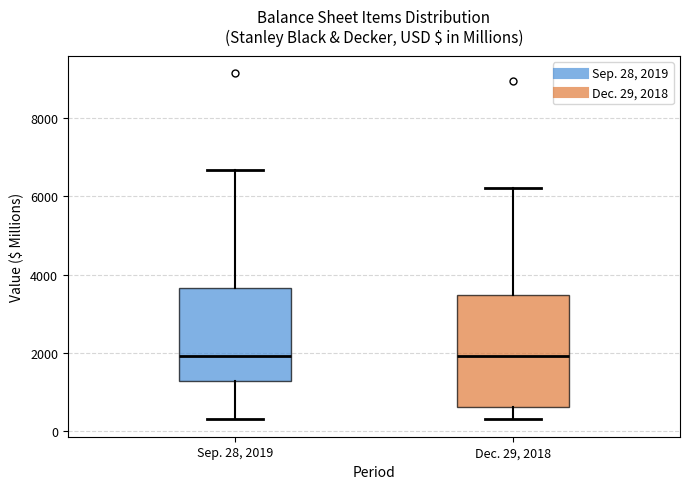

Reading left to right, transcribe this box plot: for each box, give where its median line is, the range the box spans, and where its two whiskers end, as read against the y-axis. The values are not printed on the chart, so give them approximately, as read against the axis.

Sep. 28, 2019: median 2000, box 1200 to 3600, whiskers 400 to 6600
Dec. 29, 2018: median 2000, box 600 to 3400, whiskers 200 to 6200